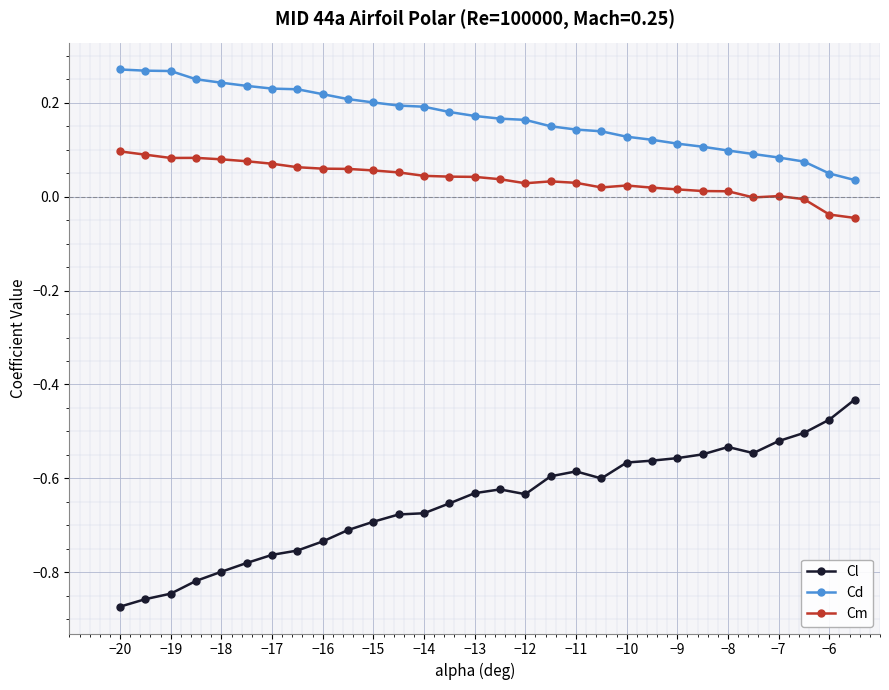

What is the difference between the maximum and minimum values in the Cl series?

0.4